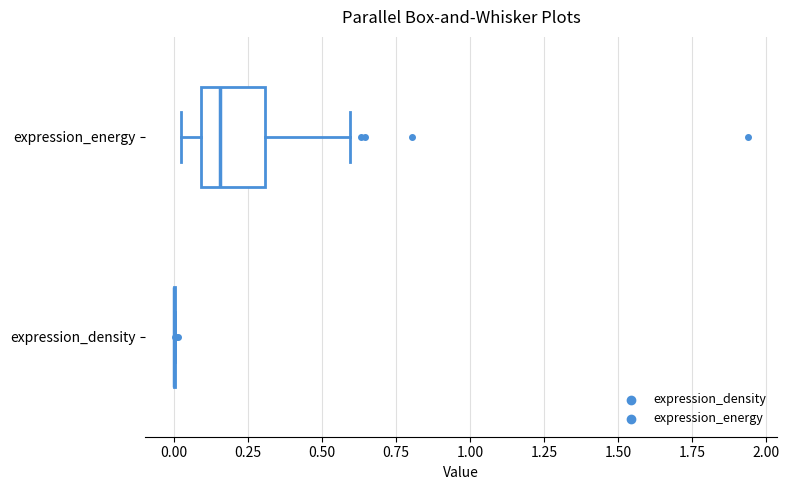

Reading bottom to top, transcribe this box plot: for each box, give where its median line is, the range the box spans, and where its two whiskers end, as read against the x-axis. The values are not printed on the chart, so give them approximately, as read against the axis.

expression_density: box collapsed to a line at 0.00, whiskers 0.00 to 0.00
expression_energy: median 0.15, box 0.10 to 0.30, whiskers 0.05 to 0.60